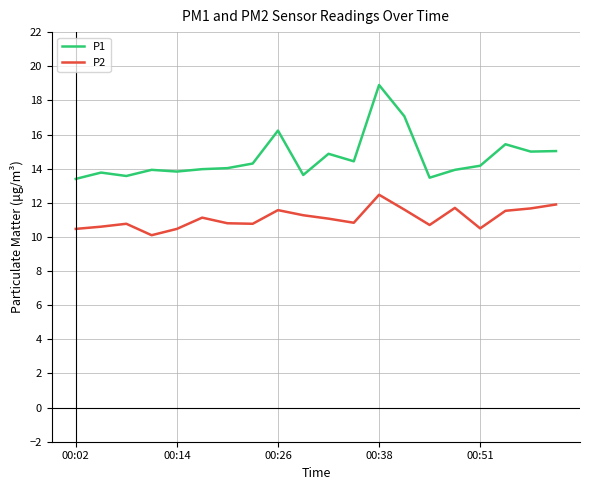

What is the smallest value displayed?

10.1